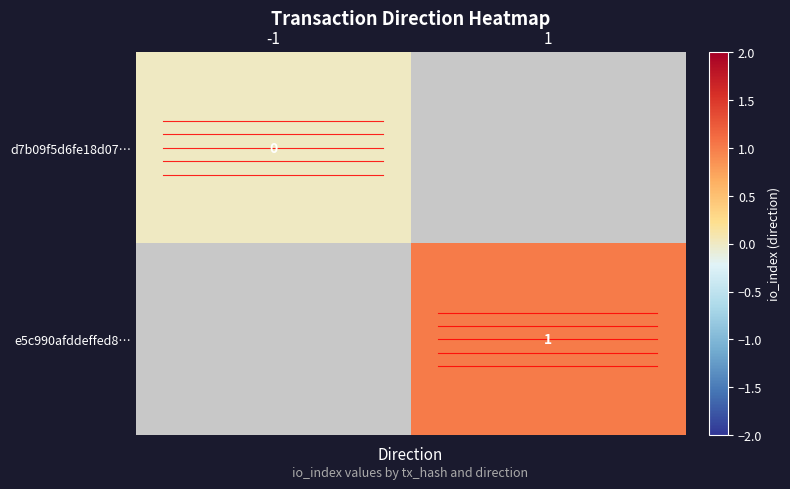

The value of e5c990afddeffed8… at 1 is 1. True or false?

True